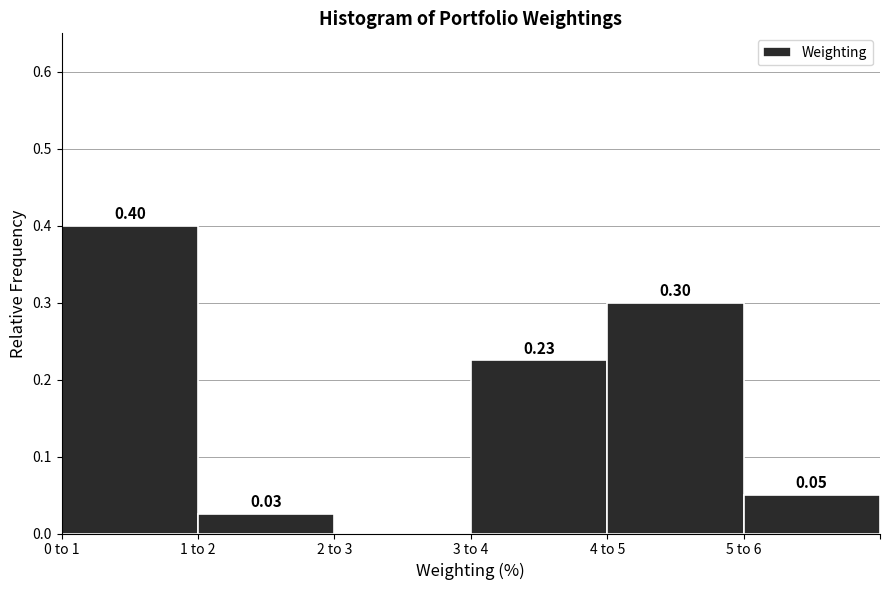

What is the sum of all values?

1.0